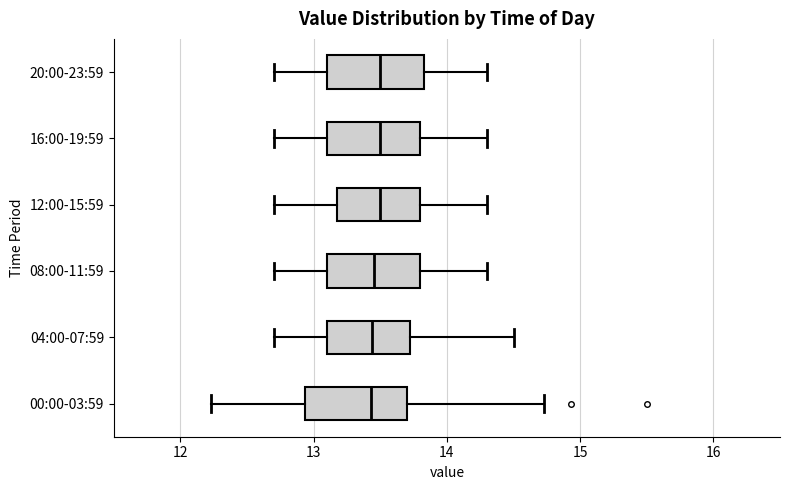

Reading bottom to top, read every box against the x-axis: the position of its median line, the range the box covers, and the ends of its whiskers. The values are not printed on the chart, so give them approximately, as read against the axis.

00:00-03:59: median 13.4, box 12.9 to 13.7, whiskers 12.2 to 14.7
04:00-07:59: median 13.4, box 13.1 to 13.7, whiskers 12.7 to 14.5
08:00-11:59: median 13.5, box 13.1 to 13.8, whiskers 12.7 to 14.3
12:00-15:59: median 13.5, box 13.2 to 13.8, whiskers 12.7 to 14.3
16:00-19:59: median 13.5, box 13.1 to 13.8, whiskers 12.7 to 14.3
20:00-23:59: median 13.5, box 13.1 to 13.8, whiskers 12.7 to 14.3